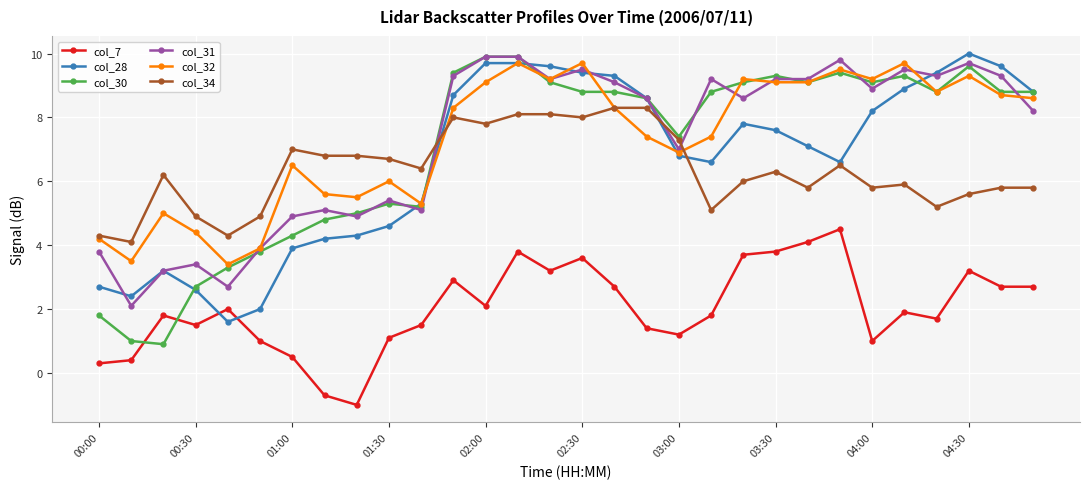

What is the smallest value displayed?

-1.0